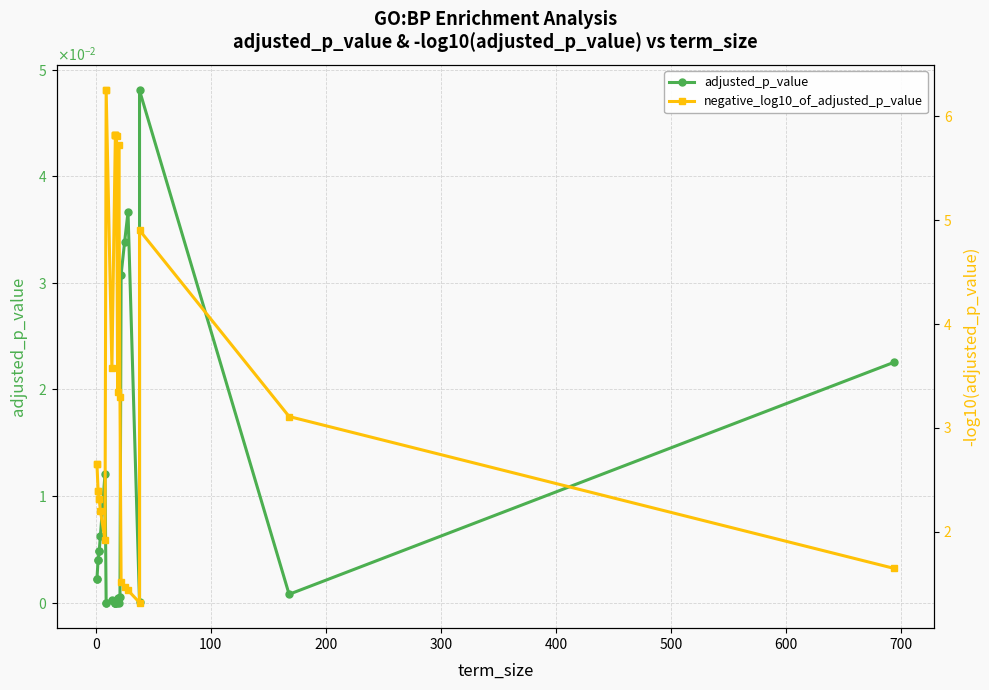

True or false: negative_log10_of_adjusted_p_value has more than 1 points higher than both neighbors.

True